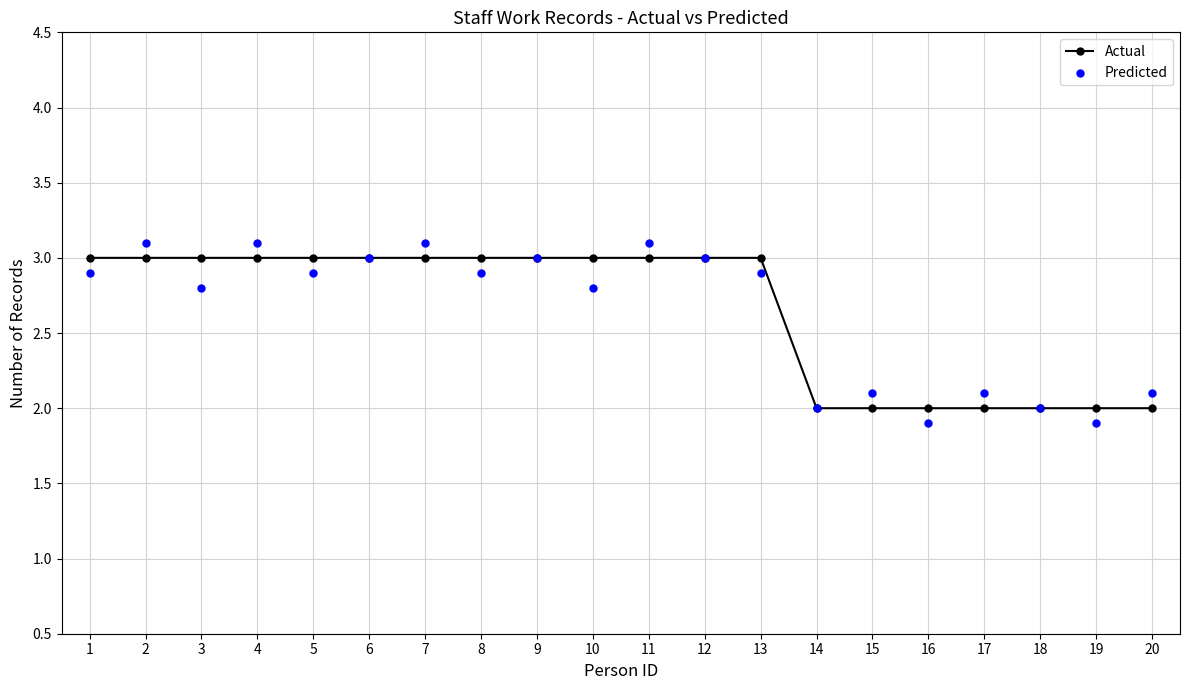

At how many categories does at least one series exceed 2?

16